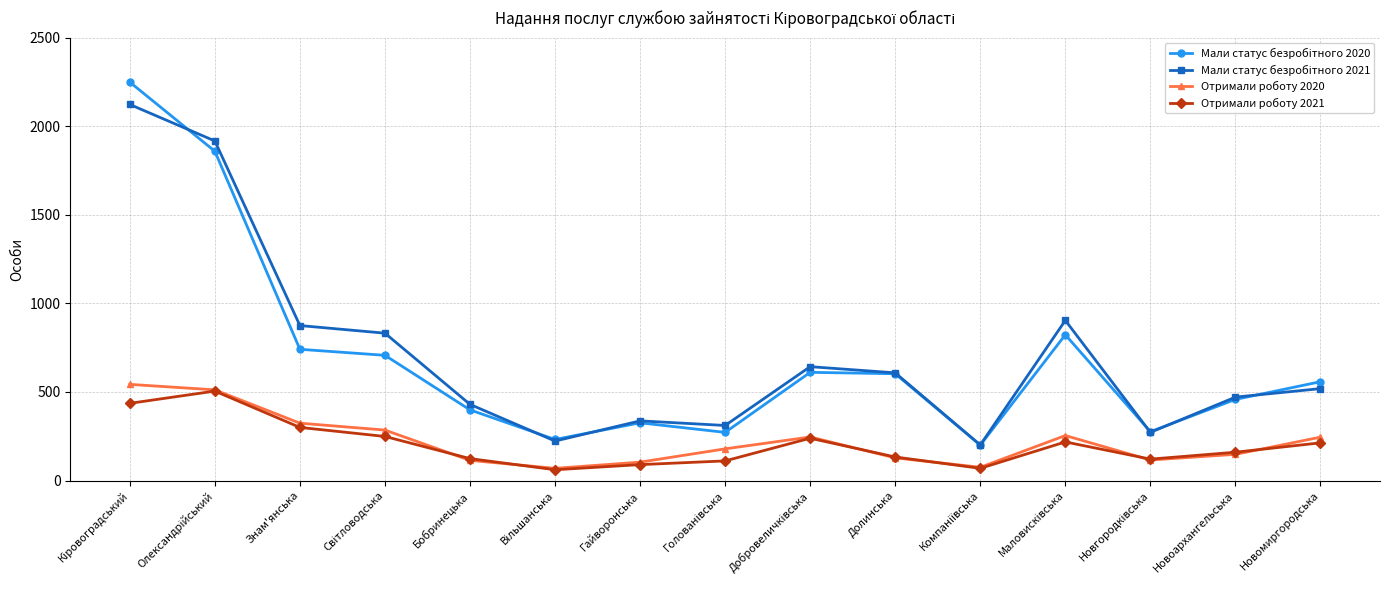

What is the spread (max minus min) of values at Бобринецька?

316